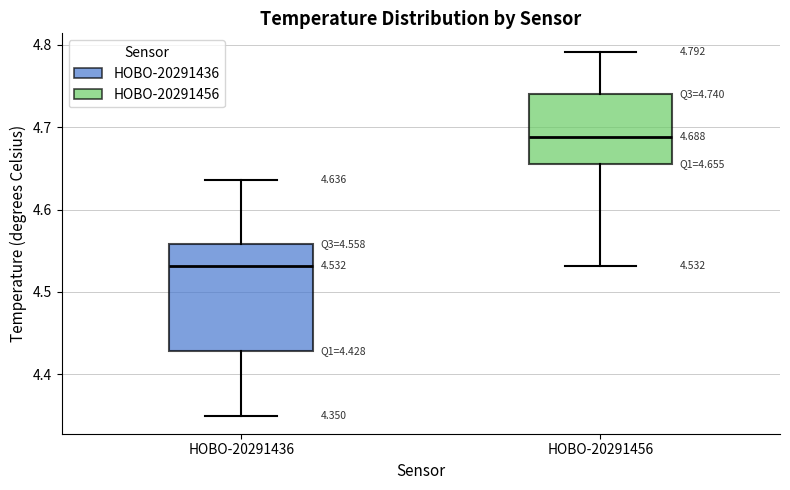

Which box is the tallest, from its lower edge to its upper edge?

HOBO-20291436